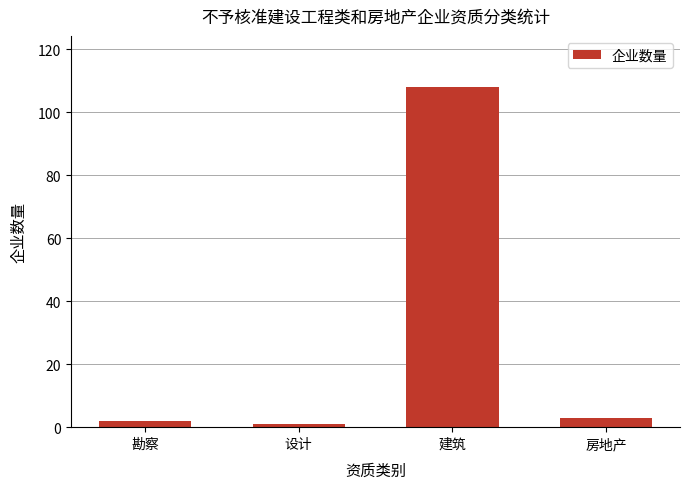

Reading right to left, what are all the values shown in this chart?

房地产=3	建筑=108	设计=1	勘察=2